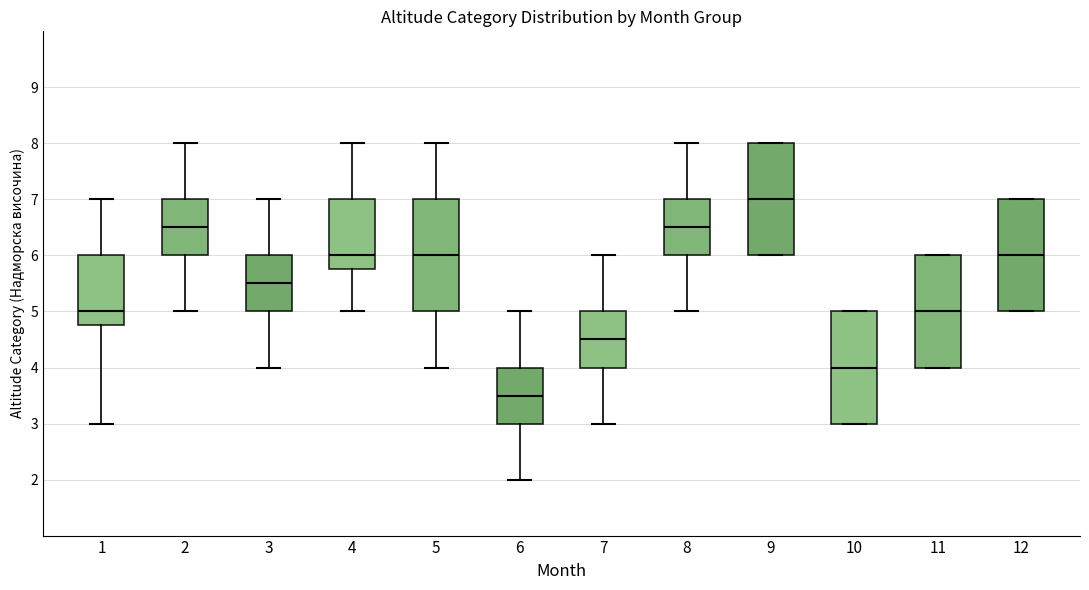

Which box's median line is the lowest?

6